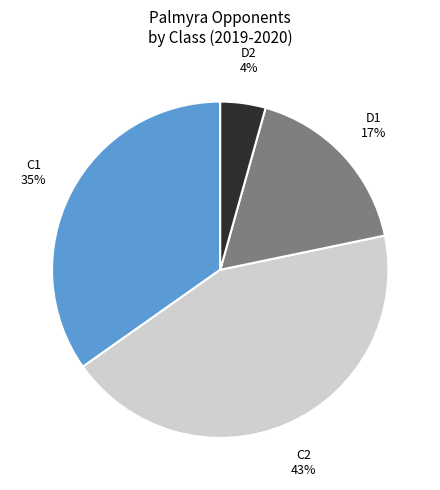

Combined, do D2 and C2 account for over 50%?

No